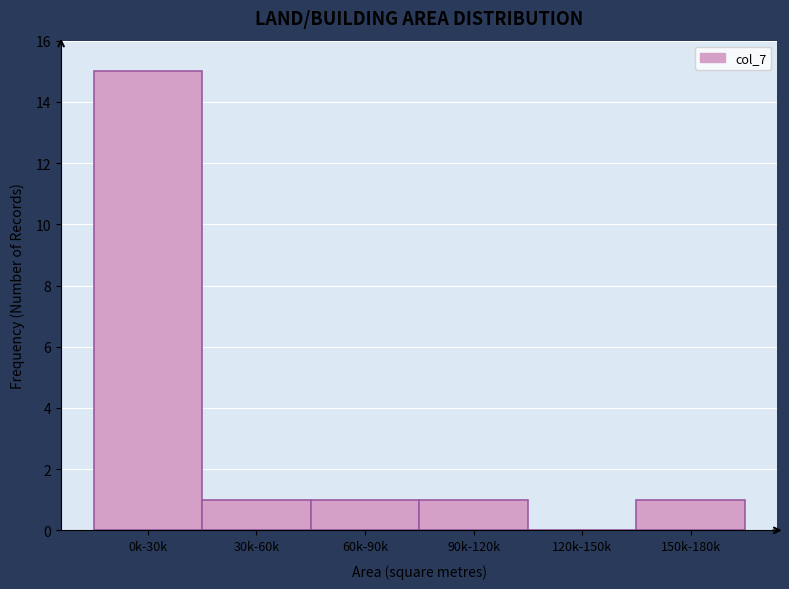

Reading right to left, extract all data points from this chart.

150k-180k=1	120k-150k=0	90k-120k=1	60k-90k=1	30k-60k=1	0k-30k=15